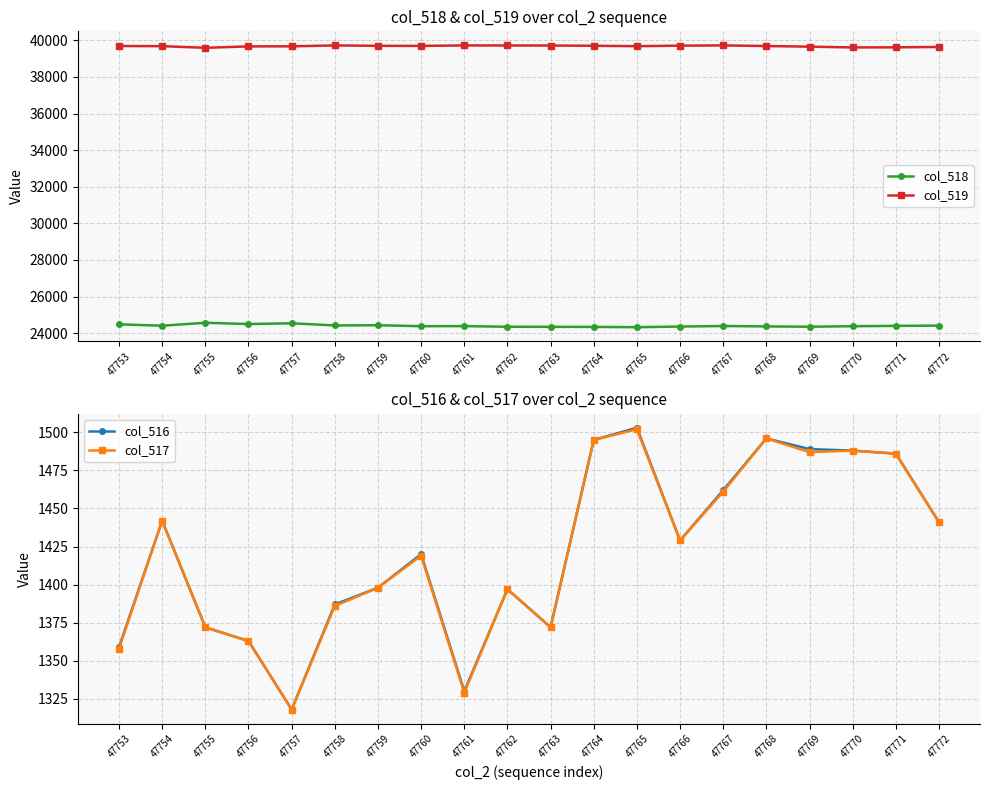

What is the average value of the col_518 series?

24408